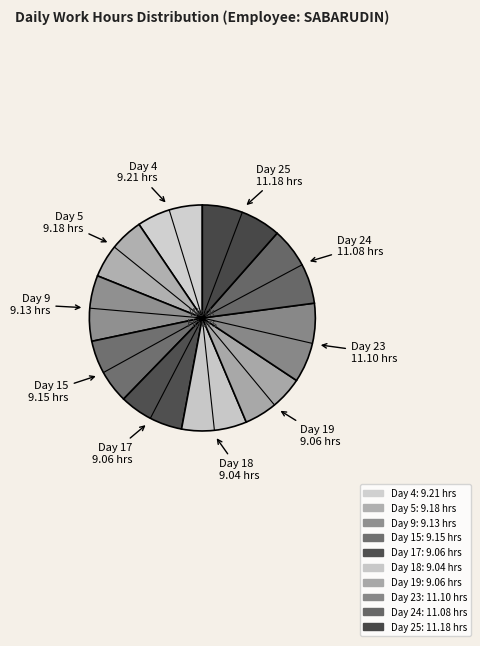

Is there a majority slice in this chart?

No